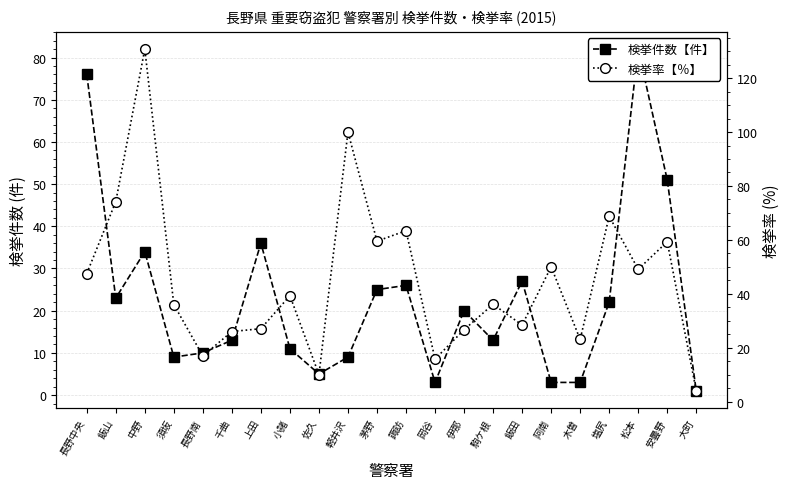

What is the label of the 13th point from the right?

軽井沢